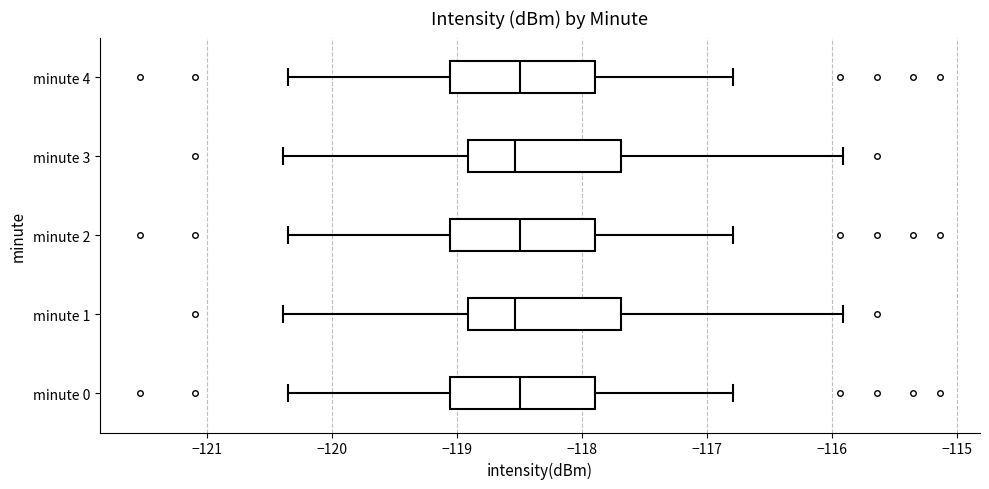

Reading bottom to top, transcribe this box plot: for each box, give where its median line is, the range the box spans, and where its two whiskers end, as read against the x-axis. The values are not printed on the chart, so give them approximately, as read against the axis.

minute 0: median -118.5, box -119.1 to -117.9, whiskers -120.3 to -116.8
minute 1: median -118.5, box -118.9 to -117.7, whiskers -120.4 to -115.9
minute 2: median -118.5, box -119.1 to -117.9, whiskers -120.3 to -116.8
minute 3: median -118.5, box -118.9 to -117.7, whiskers -120.4 to -115.9
minute 4: median -118.5, box -119.1 to -117.9, whiskers -120.3 to -116.8